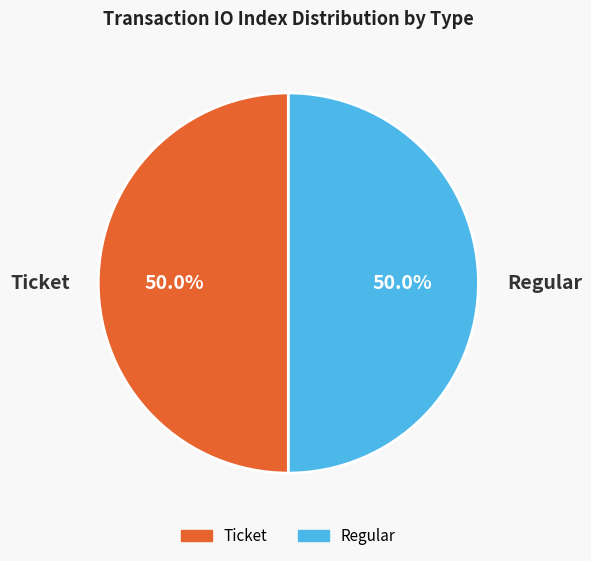

How many segments does this pie chart have?

2